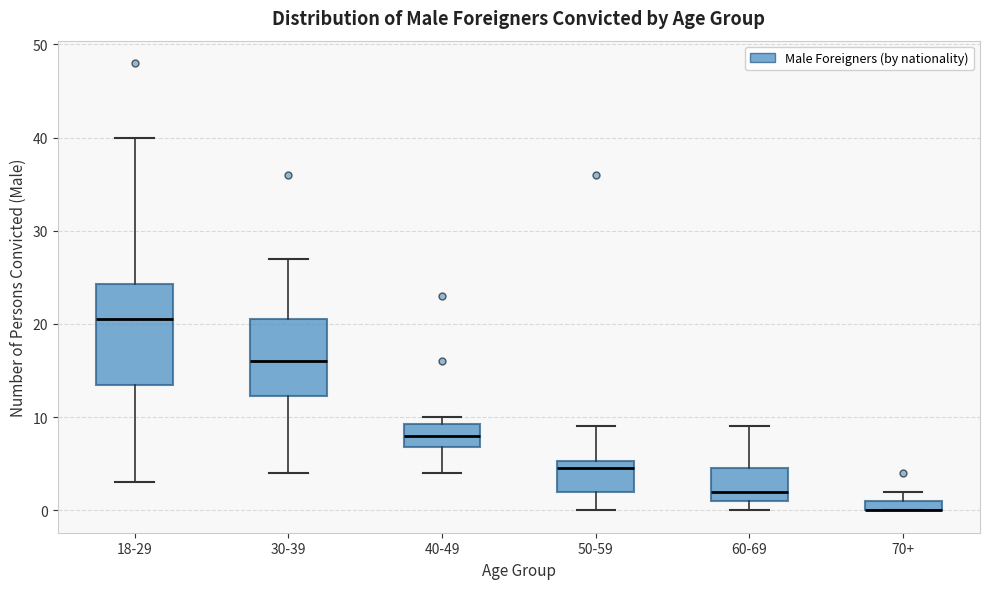

Comparing the boxes themselves (not the whiskers), which one is the tallest?

18-29